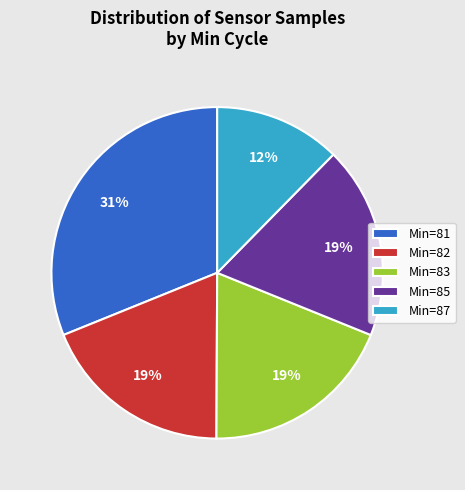

Which category has the smallest portion of the pie?

Min=87